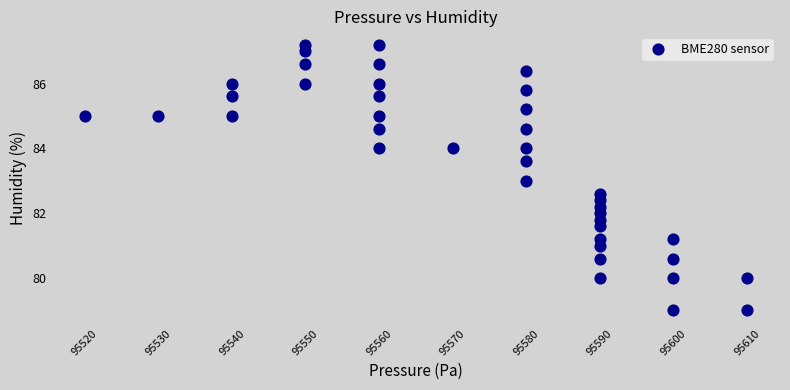

What is the range of Y values (max minus min)?

8.2